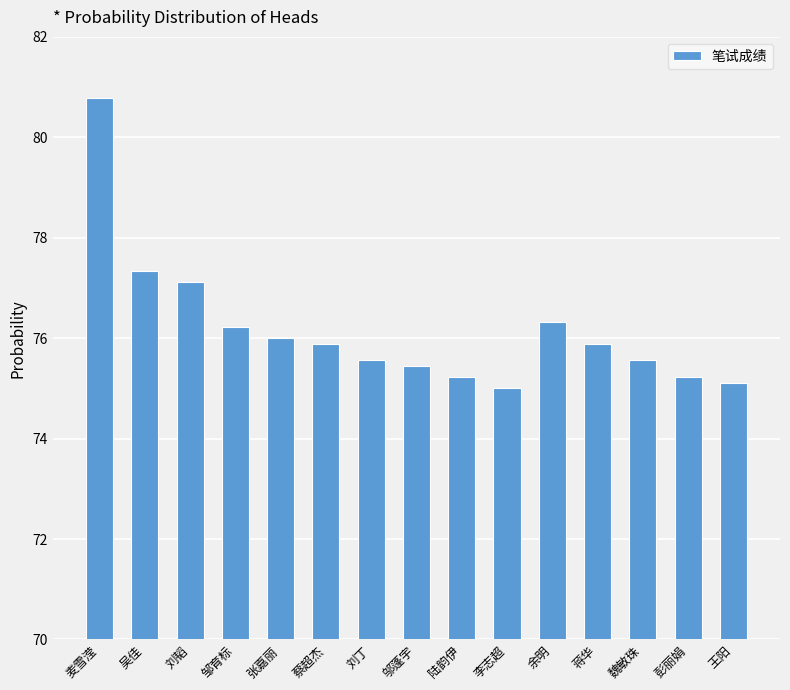

Does the chart contain stacked bars?

No